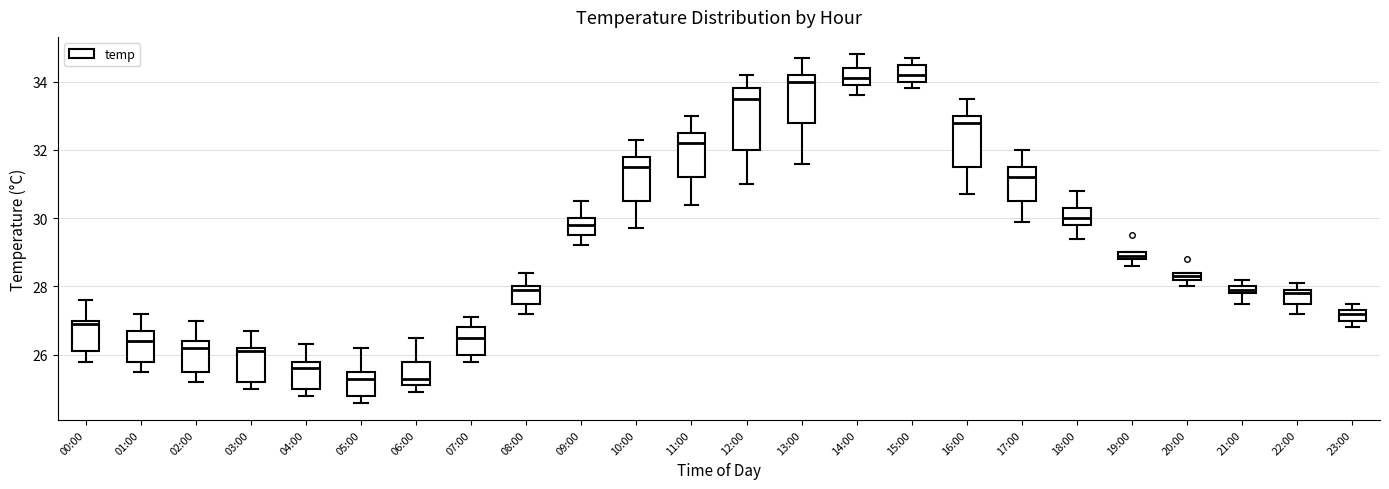

Where does the median line of the box for 07:00 sit on the y-axis? The values are not printed on the chart, so give them approximately, as read against the axis.

26.6